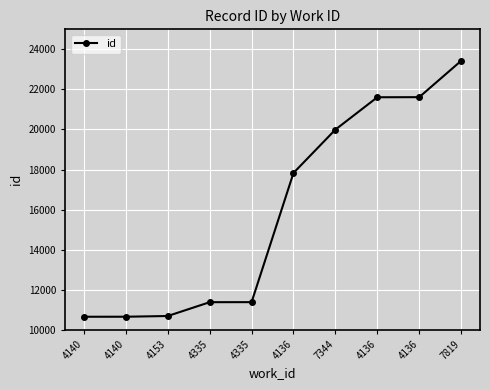

Is this an area chart (filled region under the line)?

No